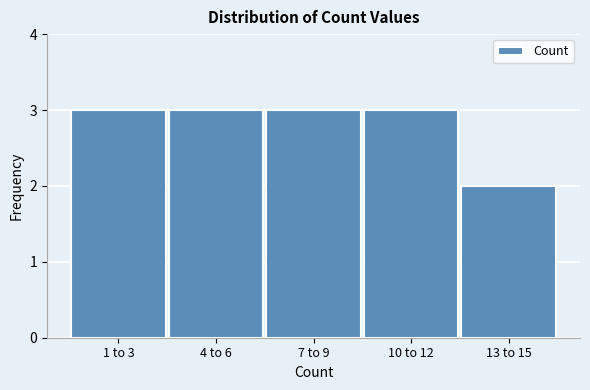

Reading left to right, extract all data points from this chart.

1 to 3=3	4 to 6=3	7 to 9=3	10 to 12=3	13 to 15=2